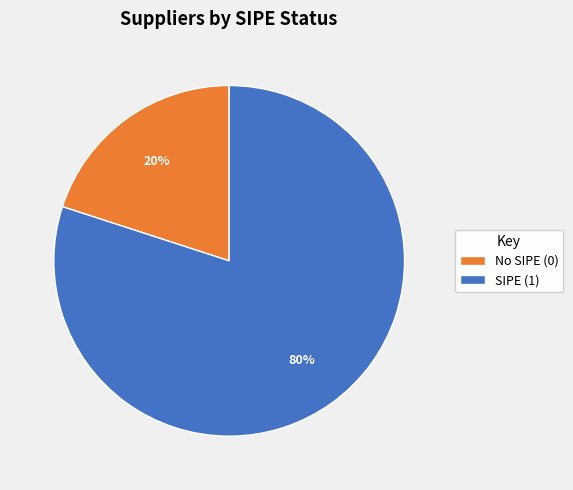

How many segments does this pie chart have?

2